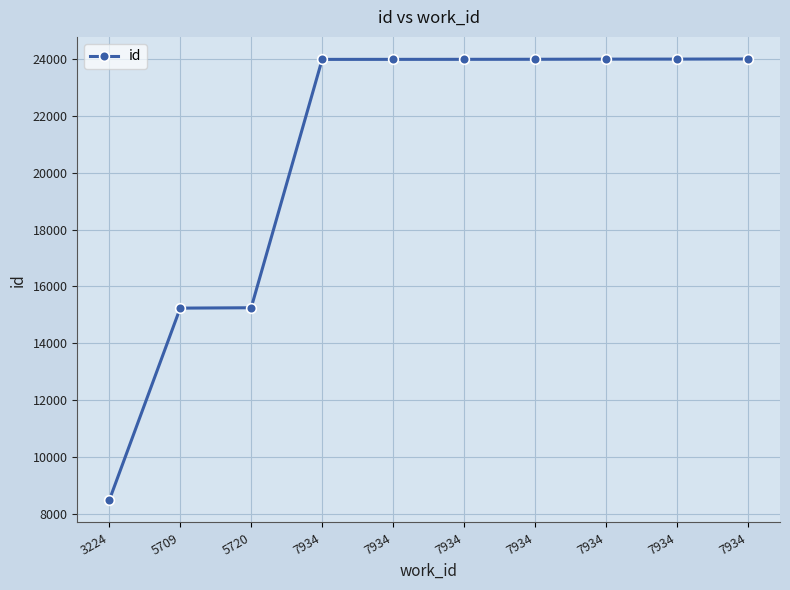

How many series are shown in this chart?

1